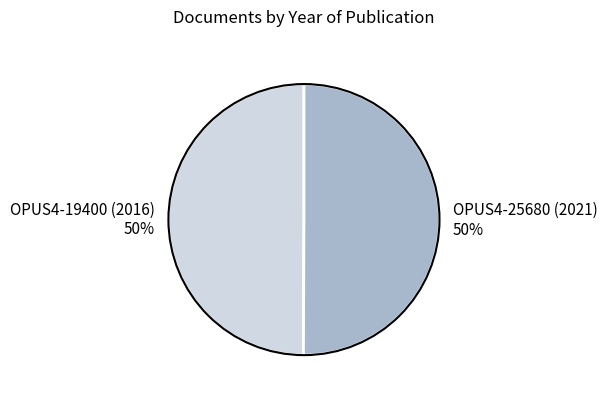

What is the ratio of the value at OPUS4-25680 (2021) to the value at OPUS4-19400 (2016)?

1.0